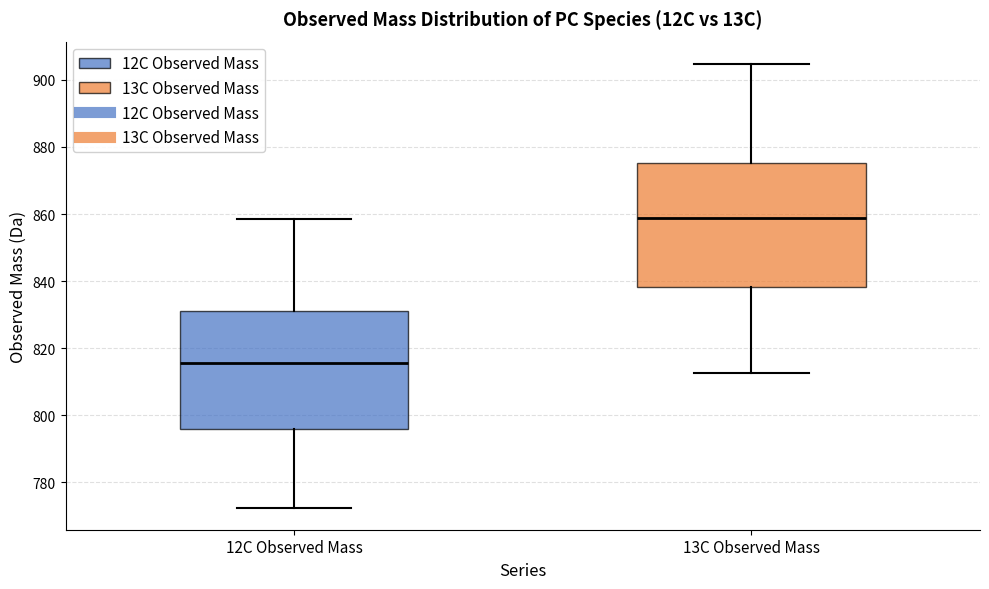

Reading left to right, transcribe this box plot: for each box, give where its median line is, the range the box spans, and where its two whiskers end, as read against the y-axis. The values are not printed on the chart, so give them approximately, as read against the axis.

12C Observed Mass: median 816, box 796 to 832, whiskers 772 to 858
13C Observed Mass: median 858, box 838 to 876, whiskers 812 to 904